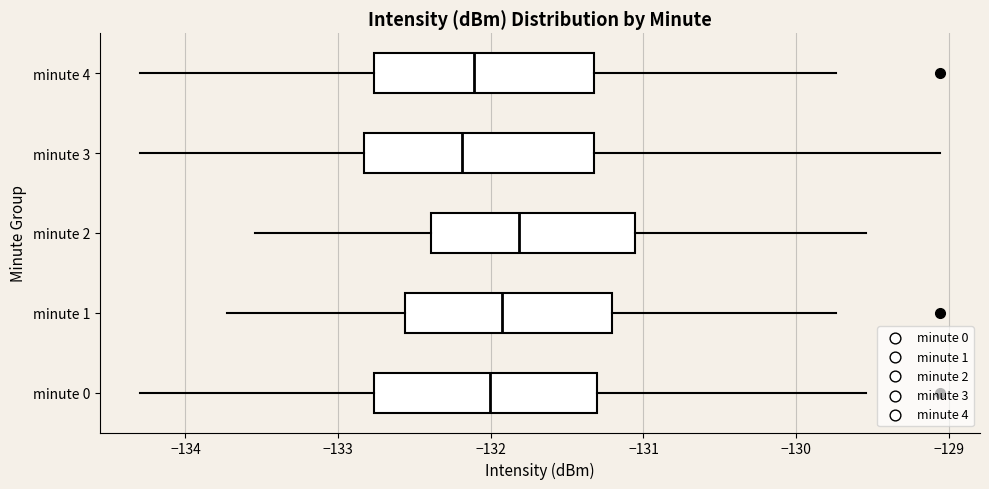

Where does the left whisker of the box for minute 1 end on the x-axis? The values are not printed on the chart, so give them approximately, as read against the axis.

-133.7